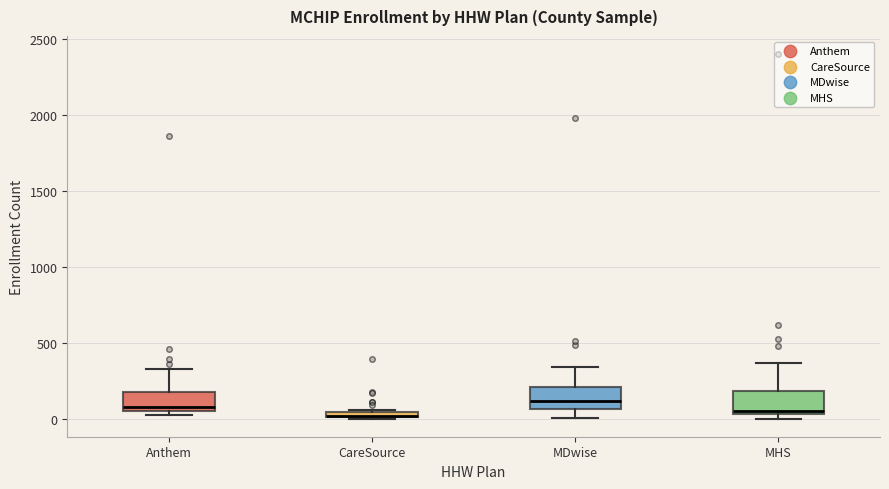

Where is the upper edge of the box for Anthem on the y-axis? The values are not printed on the chart, so give them approximately, as read against the axis.

200